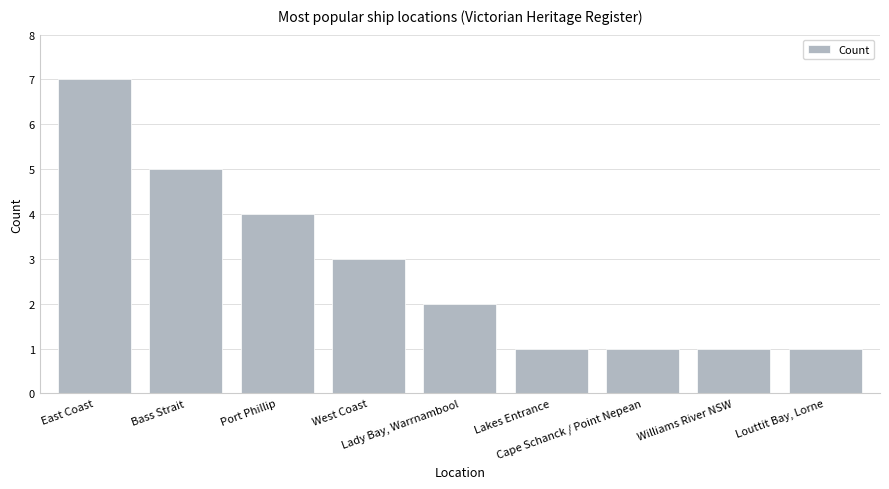

What position from the right is Williams River NSW?

2